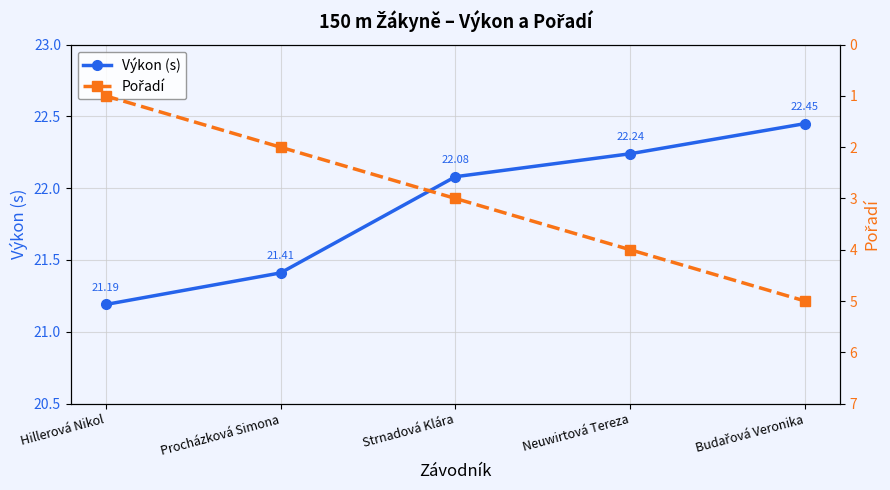

Which category has the lowest value across all series?

Hillerová Nikol